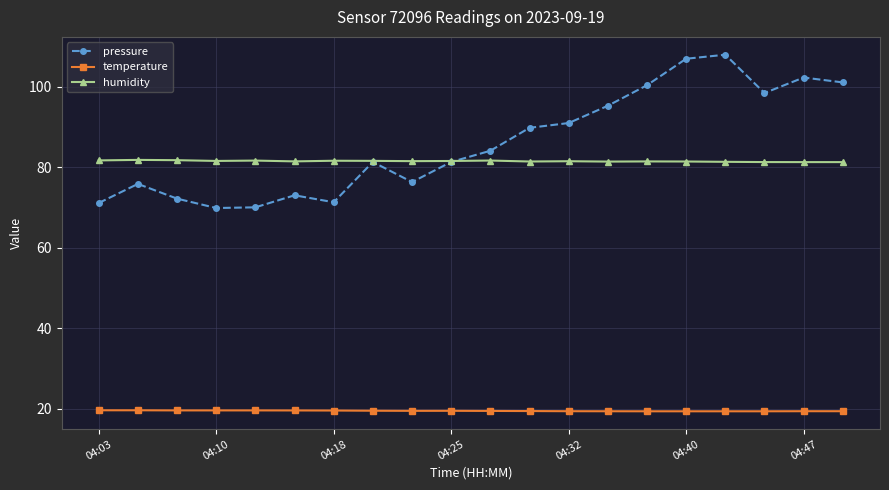

True or false: temperature and pressure cross at least once.

False